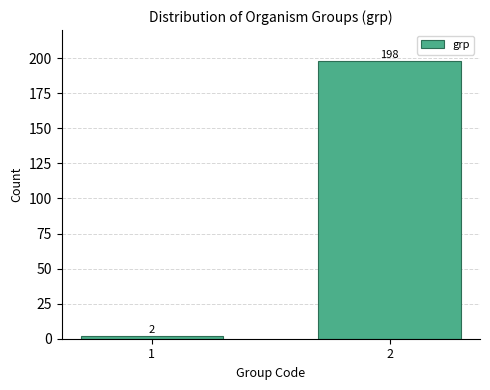

Reading right to left, transcribe all the data shown in this chart.

198	2